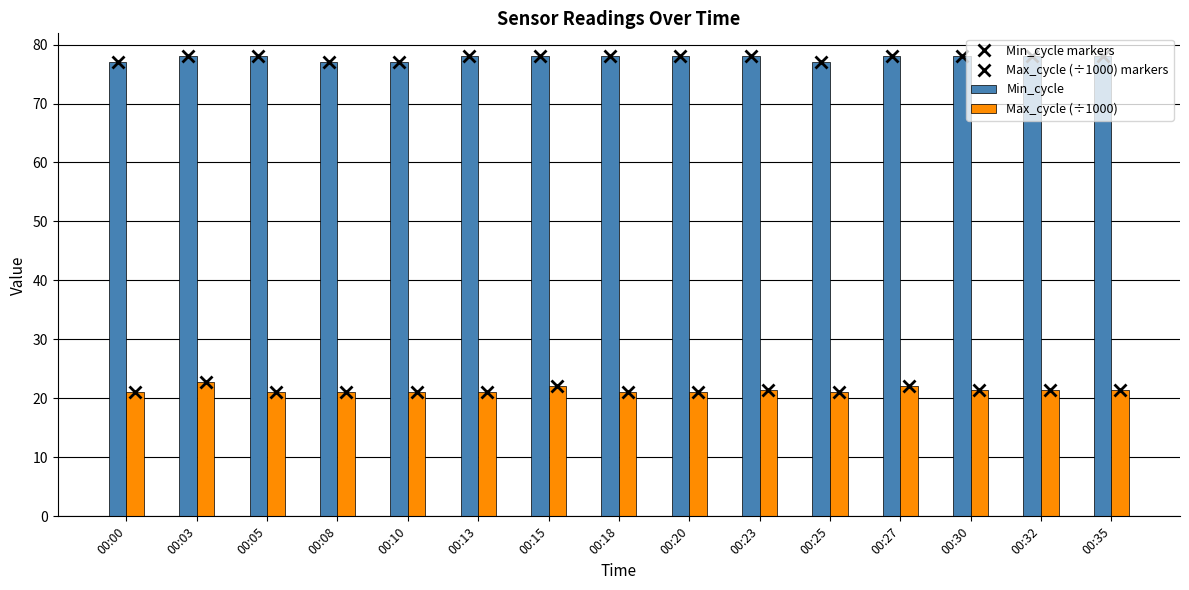

Which series has the widest spread of values?

Max_cycle (÷1000) markers